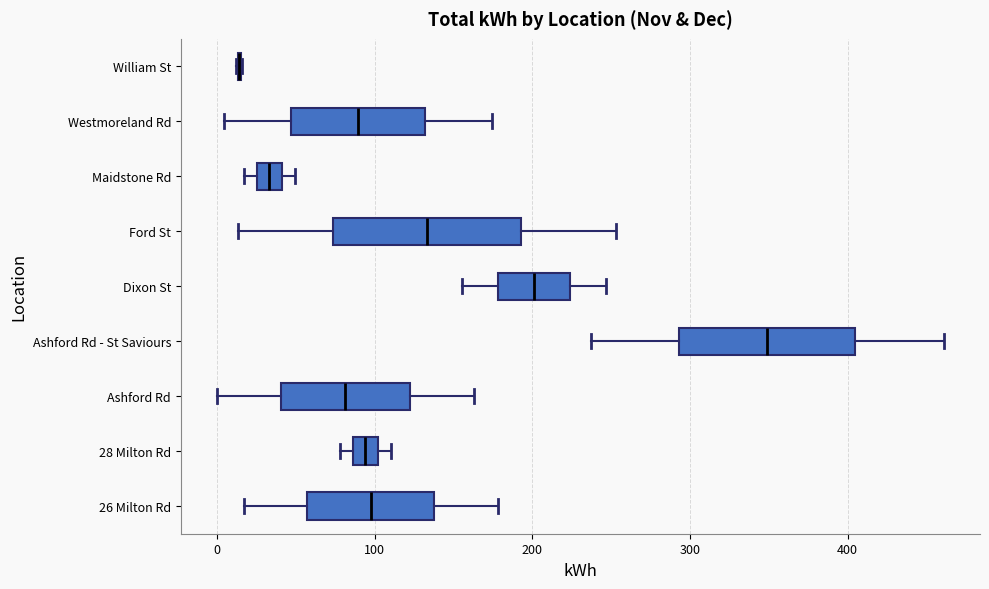

Reading bottom to top, read every box against the x-axis: the position of its median line, the range the box covers, and the ends of its whiskers. The values are not printed on the chart, so give them approximately, as read against the axis.

26 Milton Rd: median 100, box 60 to 140, whiskers 20 to 180
28 Milton Rd: median 90 (inside the box), box 90 to 100, whiskers 80 to 110
Ashford Rd: median 80, box 40 to 120, whiskers 0 to 160
Ashford Rd - St Saviours: median 350, box 290 to 400, whiskers 240 to 460
Dixon St: median 200, box 180 to 220, whiskers 160 to 250
Ford St: median 130, box 70 to 190, whiskers 10 to 250
Maidstone Rd: median 30 (inside the box), box 30 to 40, whiskers 20 to 50
Westmoreland Rd: median 90, box 50 to 130, whiskers 0 to 170
William St: box collapsed to a line at 10, whiskers 10 to 20